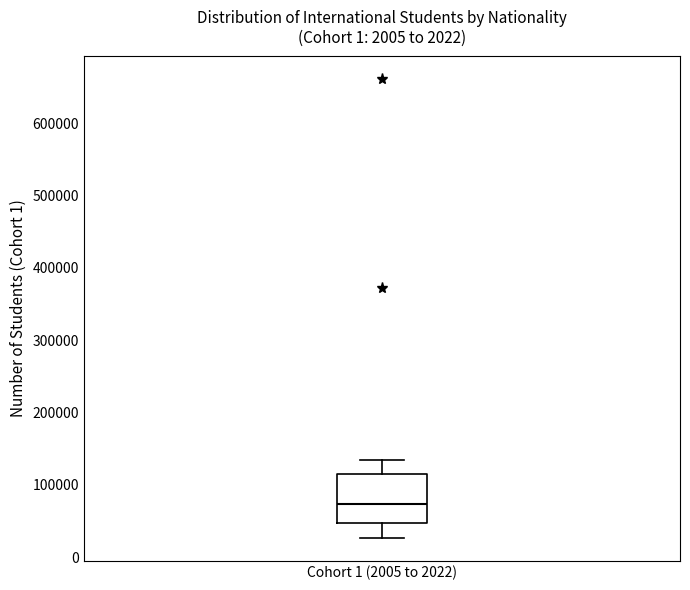

Read this box plot against the y-axis: the position of the median line, the range covered by the box, and the ends of both whiskers. The values are not printed on the chart, so give them approximately, as read against the axis.

median 70000, box 50000 to 110000, whiskers 30000 to 130000